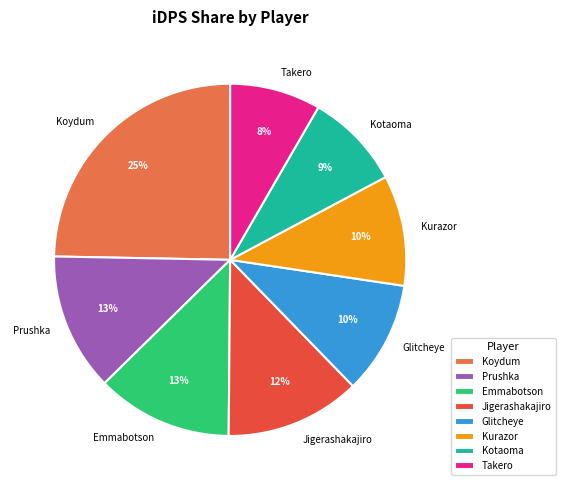

To the nearest percent, what is the average slice percentage?

12%